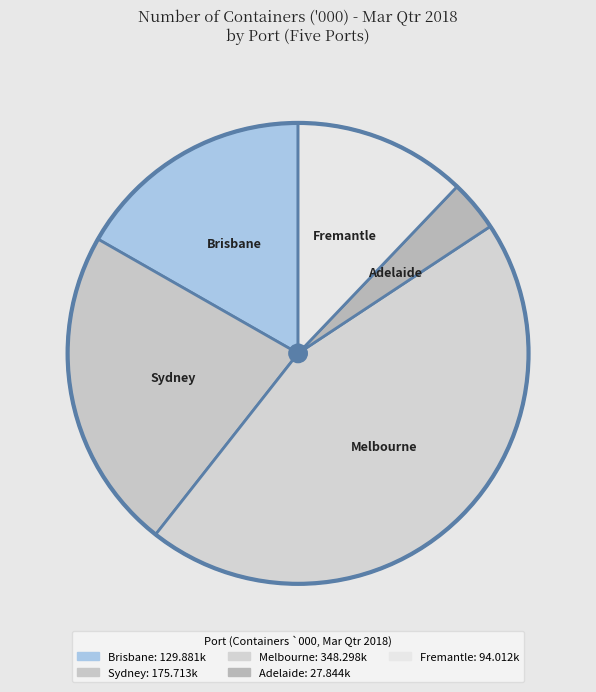

Is there a majority slice in this chart?

No